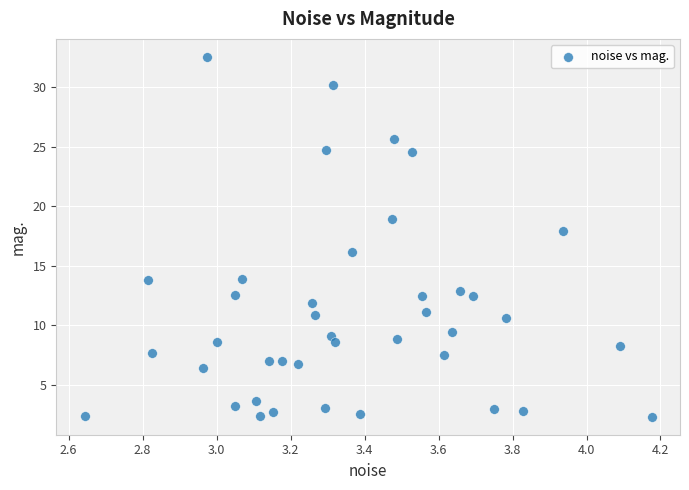

What is the range of X values (max minus min)?

1.5